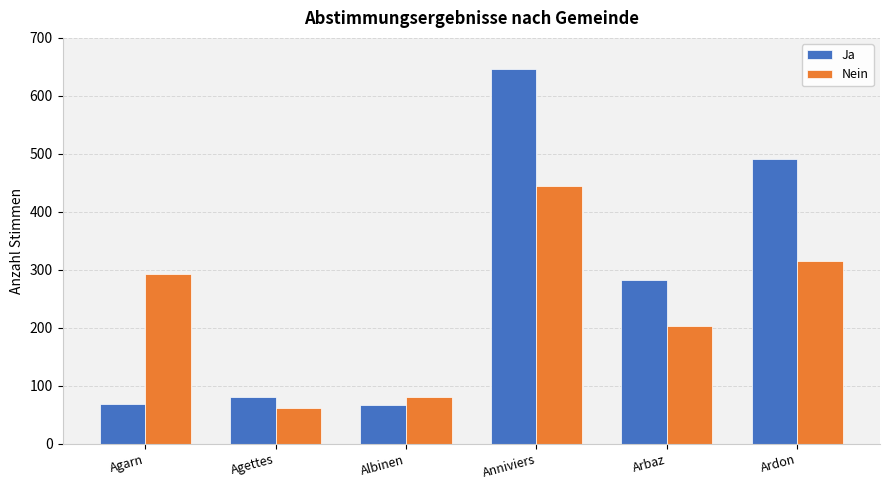

Which category has the highest value in the Ja series?

Anniviers